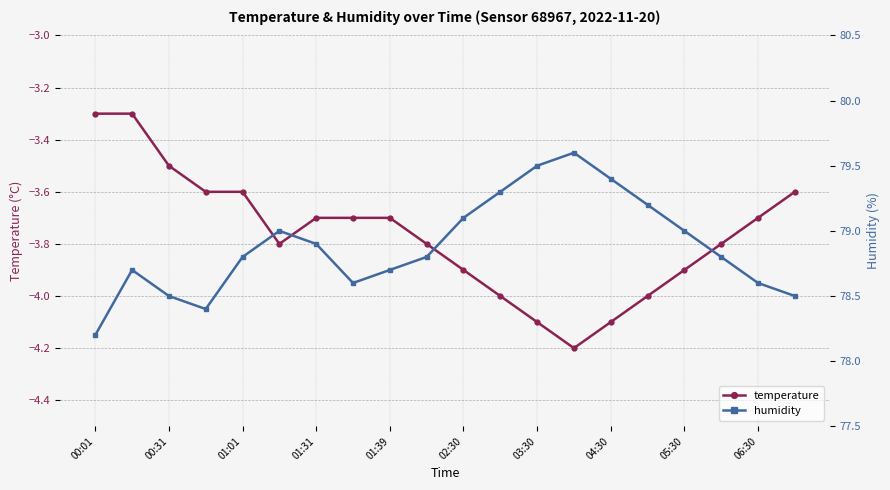

How many lines are shown in the chart?

2